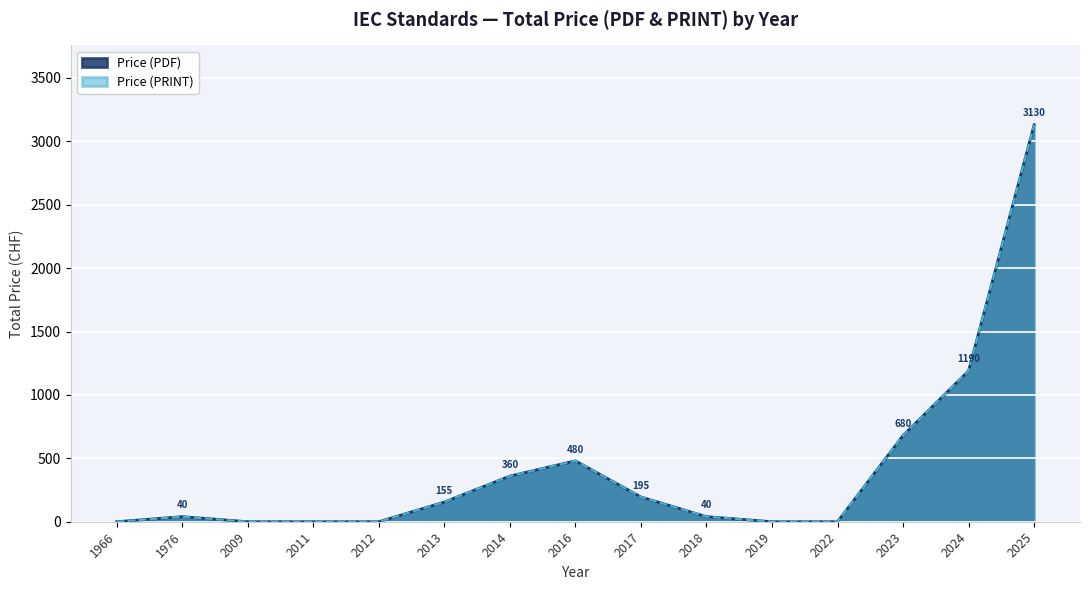

Which series has the largest total across all categories?

Price (PDF)